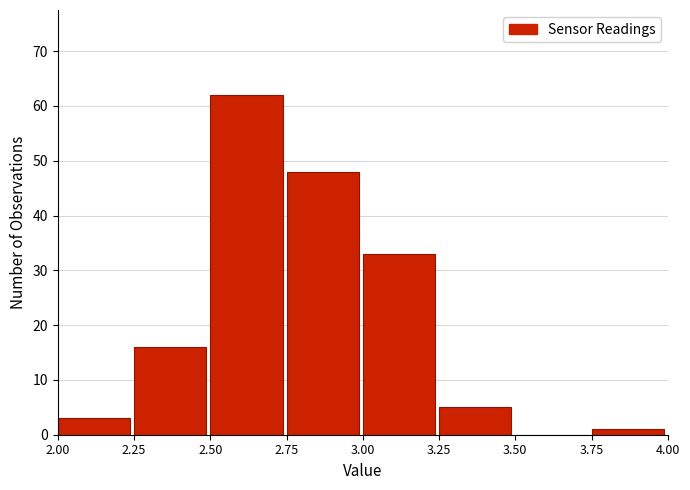

What is the height of the bar covering 2.00 to 2.25 on the x-axis? The values are not printed on the chart, so give them approximately, as read against the axis.

3